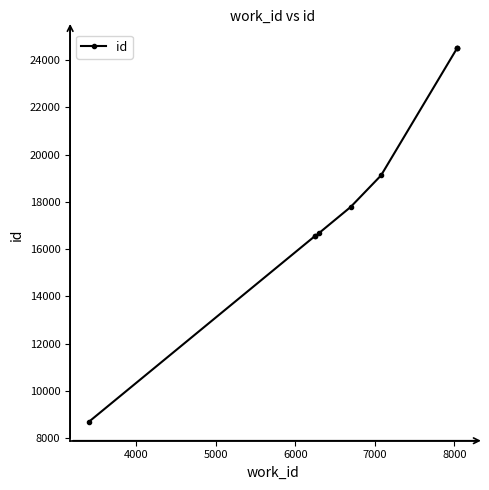

Does the chart display data point markers on the line(s)?

Yes